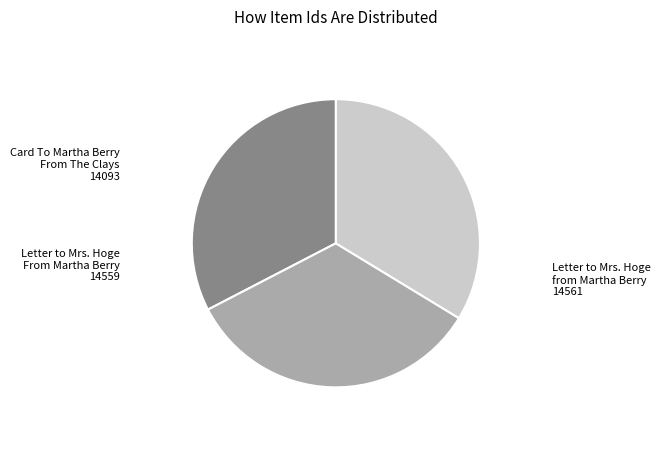

Combined, do Letter to Mrs. Hoge from Martha Berry and Letter to Mrs. Hoge From Martha Berry account for over 50%?

Yes